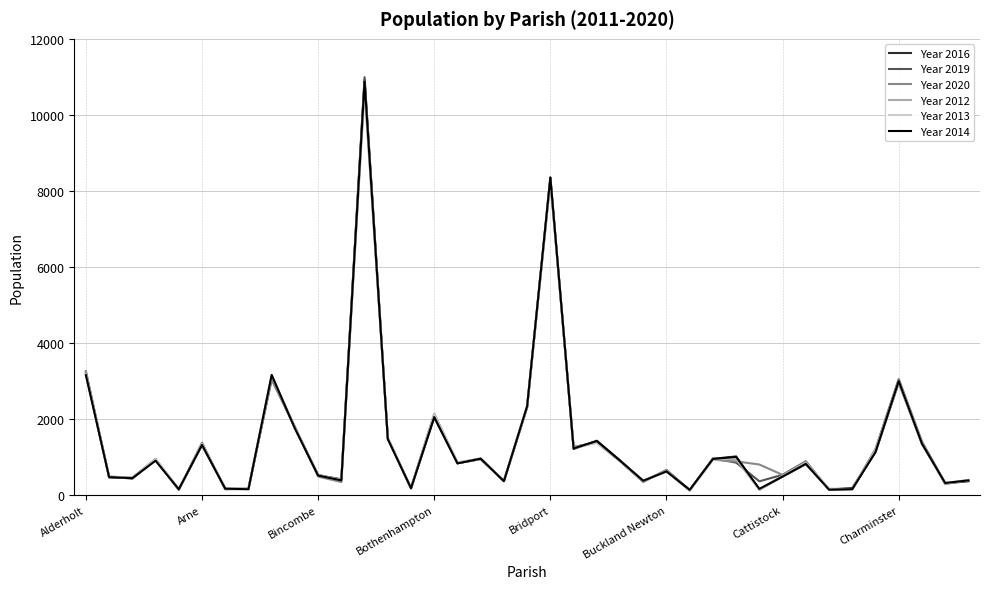

What is the lowest value of the Year 2016 series?

137